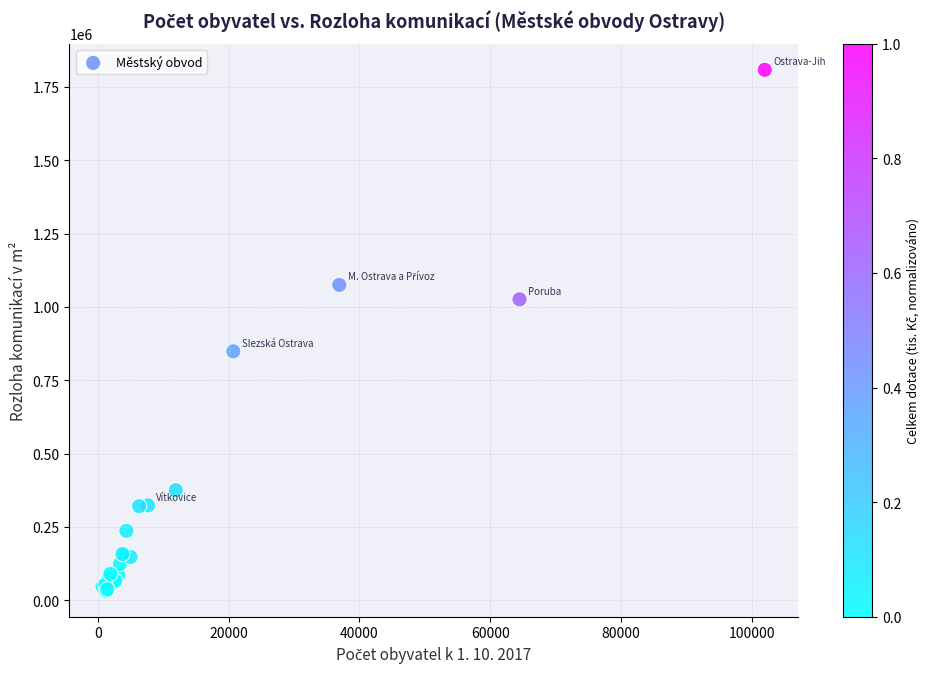

What Y value in the scatter plot is closest to 920467?

848987